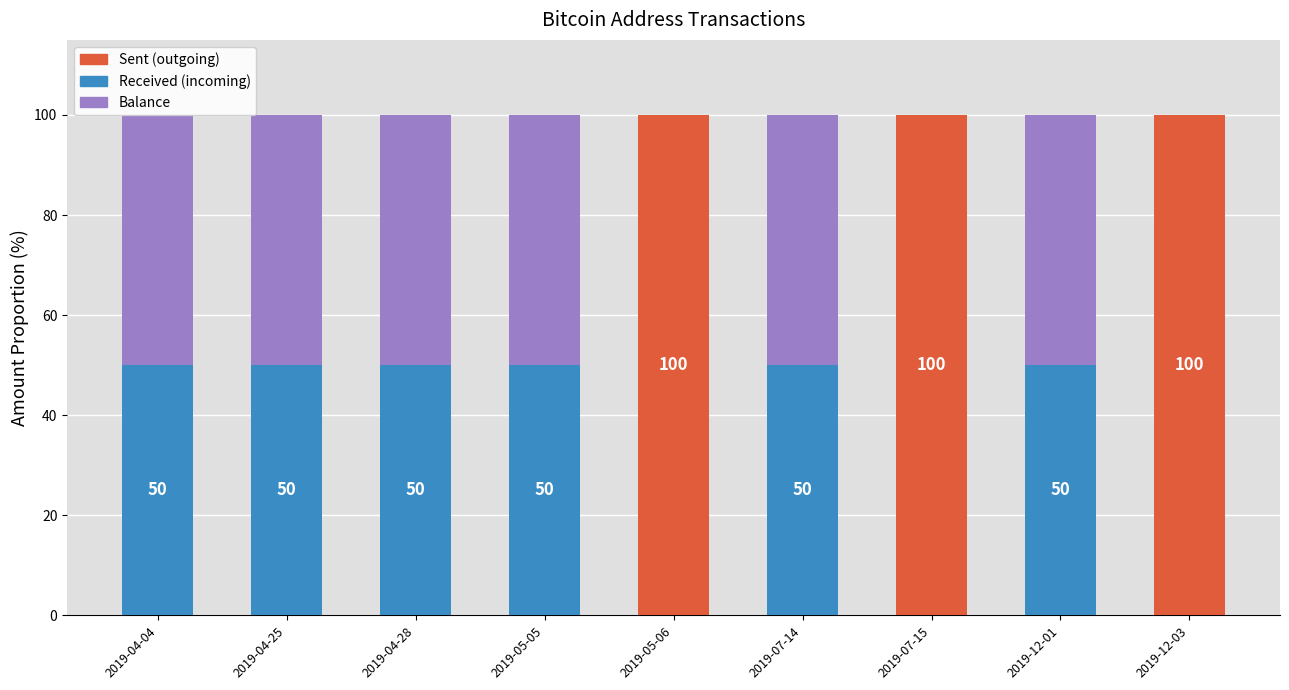

How many distinct data groups are displayed?

3